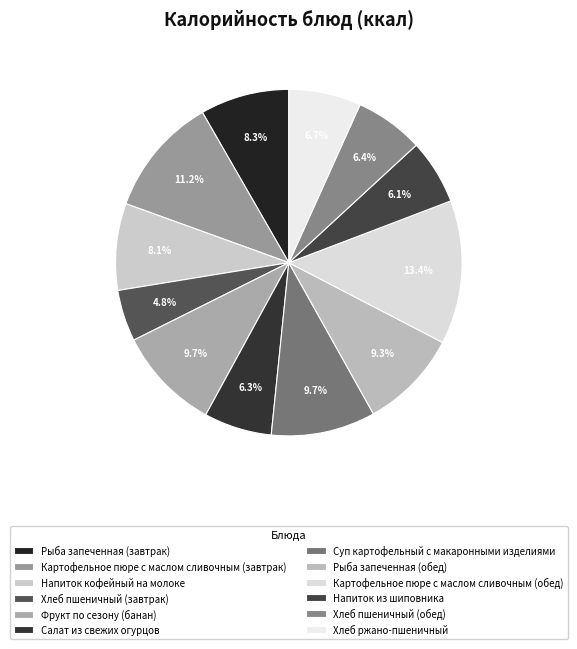

Does any single category account for the majority?

No